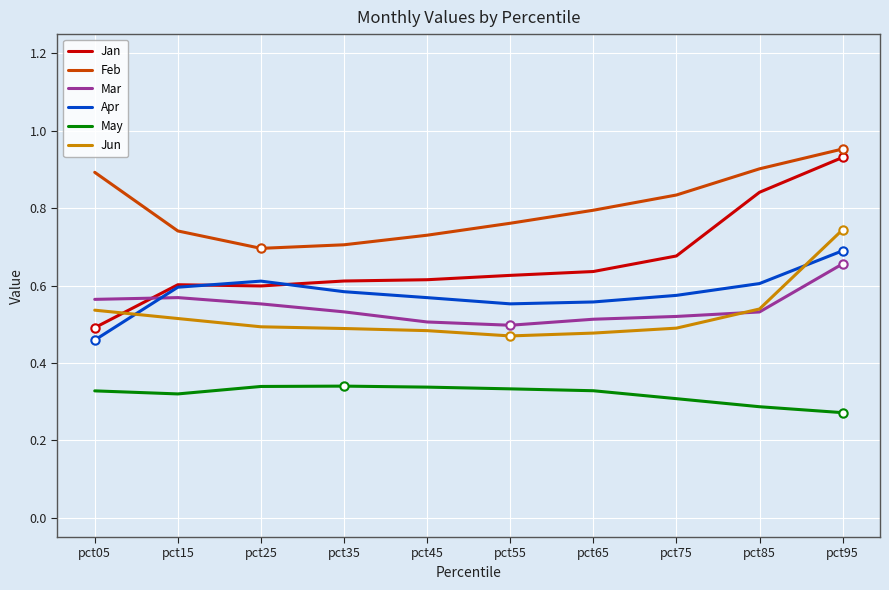

The Jan series shows 0.3 at pct45. True or false?

False